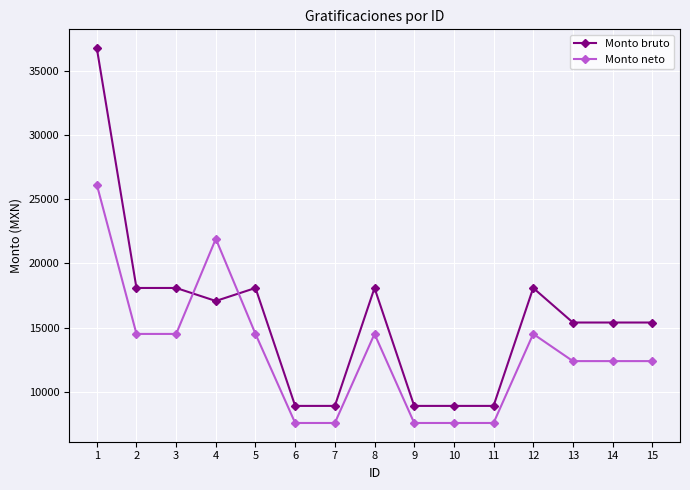

Reading right to left, transcribe all the data shown in this chart.

Monto bruto: 15392.3	15392.3	15392.3	18087.2	8888.7	8888.7	8888.7	18087.2	8888.7	8888.7	18087.2	17072.3	18087.2	18087.2	36798.3
Monto neto: 12382.9	12382.9	12382.9	14502.1	7556.6	7556.6	7556.6	14502.1	7556.6	7556.6	14502.1	21921.8	14502.1	14502.1	26149.8